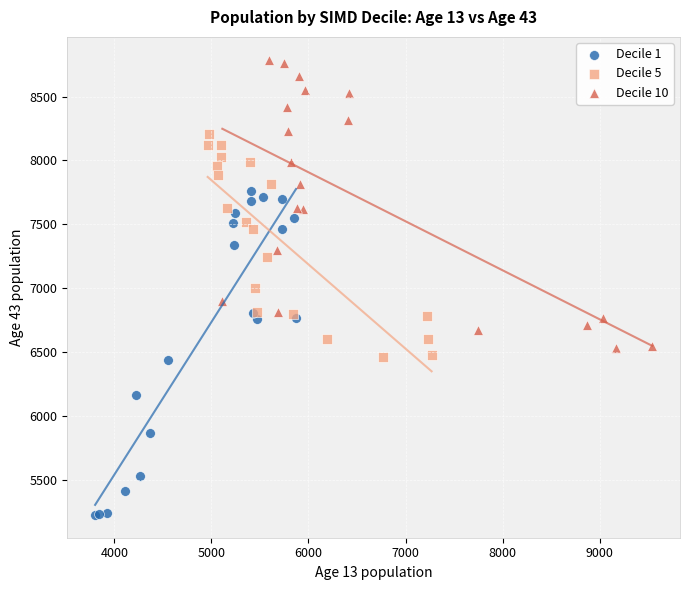

What are all the series names shown in the legend?

Decile 1, Decile 5, Decile 10